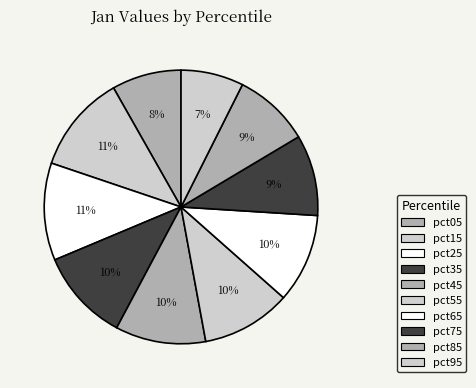

How many slices are in this pie chart?

10